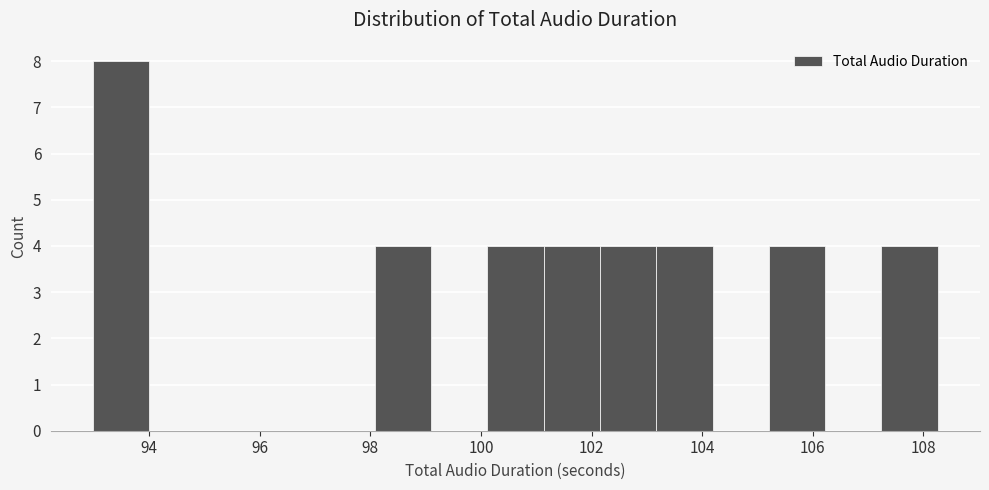

Over which range of the x-axis is the bar tallest?

93.0 to 94.0